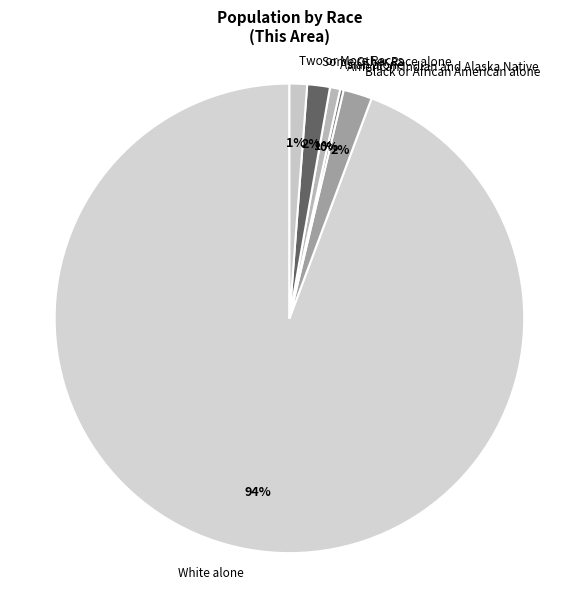

Which has a higher value, Two or More Races or White alone?

White alone